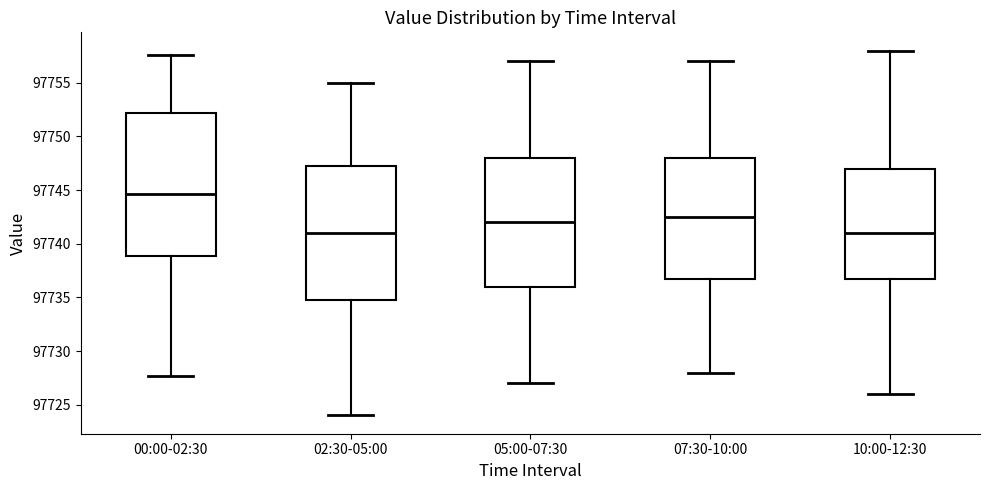

Reading left to right, read every box against the y-axis: the position of its median line, the range the box covers, and the ends of its whiskers. The values are not printed on the chart, so give them approximately, as read against the axis.

00:00-02:30: median 97744.5, box 97739.0 to 97752.0, whiskers 97727.5 to 97757.5
02:30-05:00: median 97741.0, box 97735.0 to 97747.5, whiskers 97724.0 to 97755.0
05:00-07:30: median 97742.0, box 97736.0 to 97748.0, whiskers 97727.0 to 97757.0
07:30-10:00: median 97742.5, box 97737.0 to 97748.0, whiskers 97728.0 to 97757.0
10:00-12:30: median 97741.0, box 97737.0 to 97747.0, whiskers 97726.0 to 97758.0